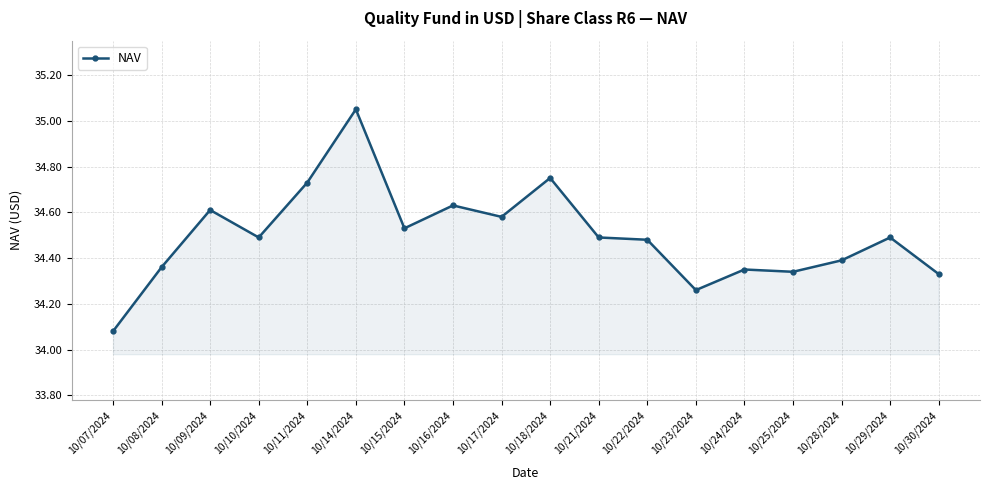

Where is the first local maximum?

10/09/2024